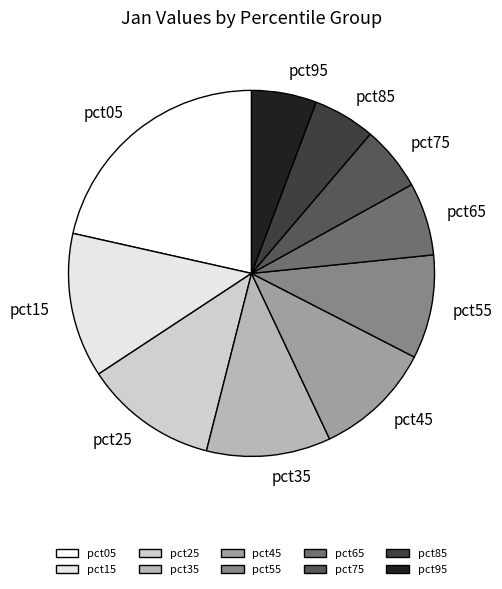

How many segments does this pie chart have?

10